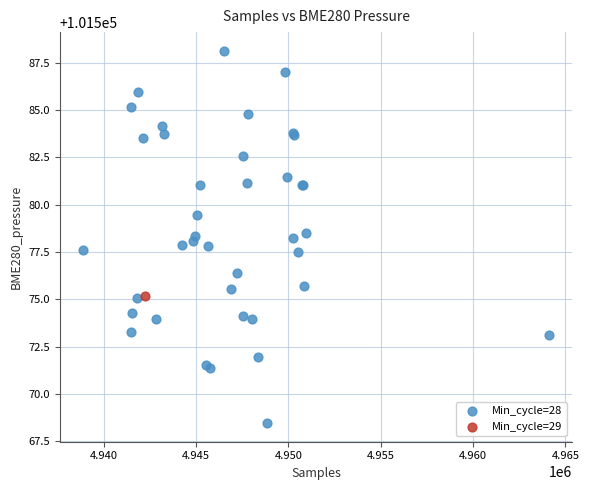

What are all the series names shown in the legend?

Min_cycle=28, Min_cycle=29